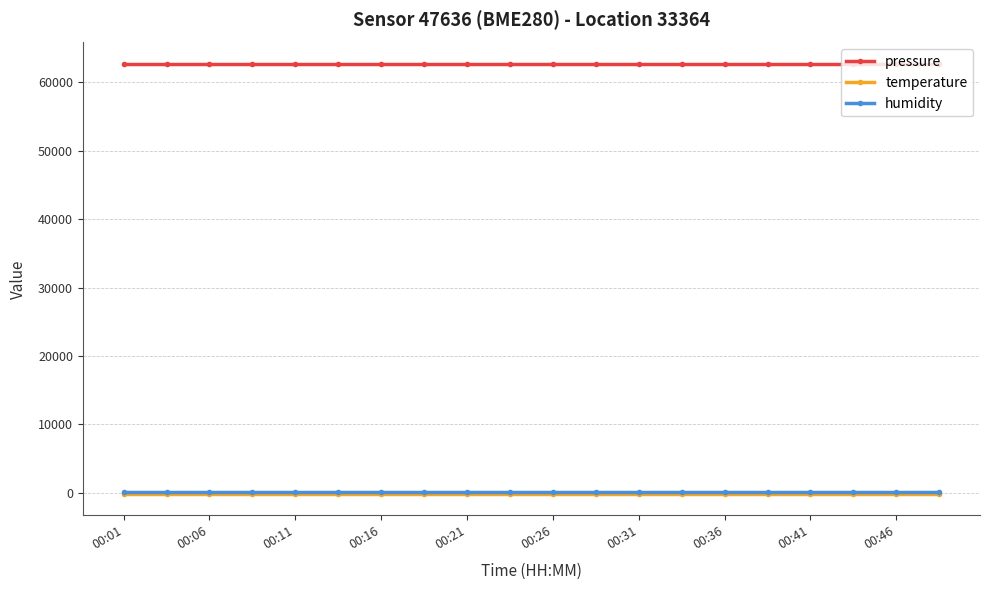

Reading left to right, what are all the values shown in this chart?

pressure: 62690.9	62690.9	62690.9	62690.9	62690.9	62690.9	62690.9	62690.9	62690.9	62690.9	62690.9	62690.9	62690.9	62690.9	62690.9	62690.9	62690.9	62690.9	62690.9	62690.9
temperature: -146.9	-146.9	-146.9	-146.9	-146.9	-146.9	-146.9	-146.9	-146.9	-146.9	-146.9	-146.9	-146.9	-146.9	-146.9	-146.9	-146.9	-146.9	-146.9	-146.9
humidity: 100.0	100.0	100.0	100.0	100.0	100.0	100.0	100.0	100.0	100.0	100.0	100.0	100.0	100.0	100.0	100.0	100.0	100.0	100.0	100.0